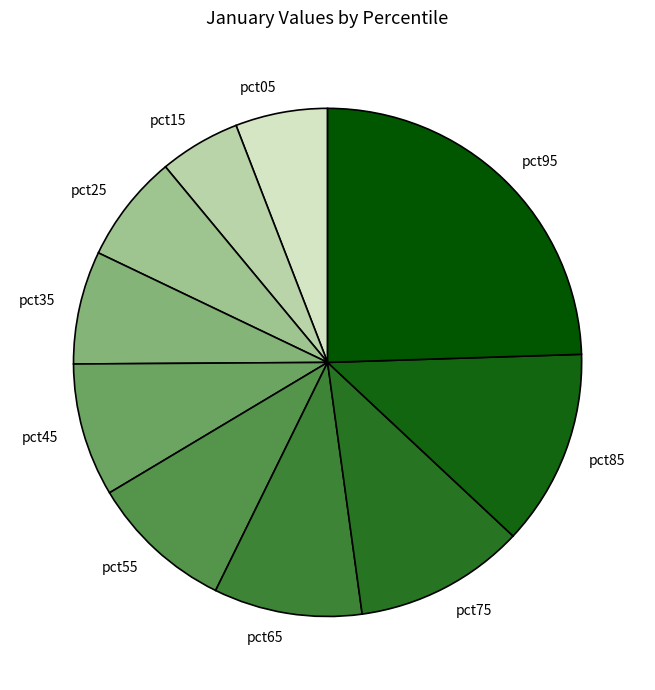

Which category has the smallest portion of the pie?

pct15